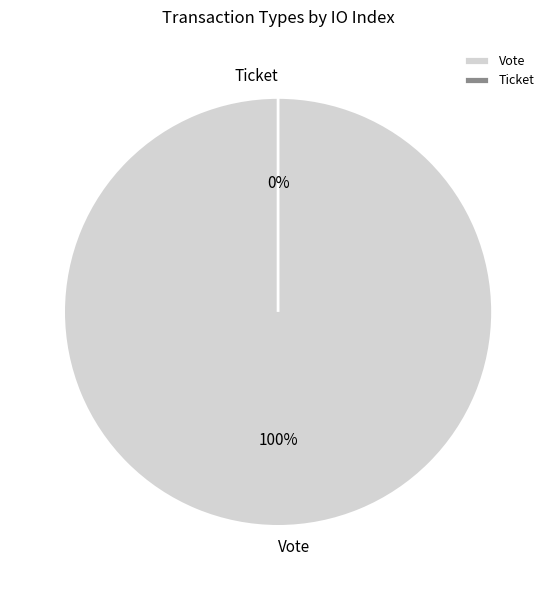

To the nearest percent, what is the average slice percentage?

50%